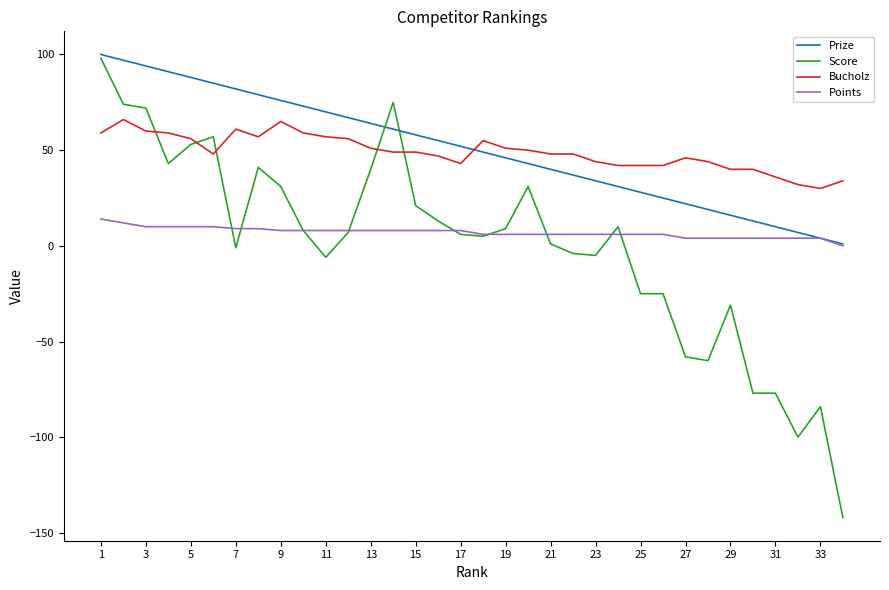

True or false: Score has more than 1 points higher than both neighbors.

True